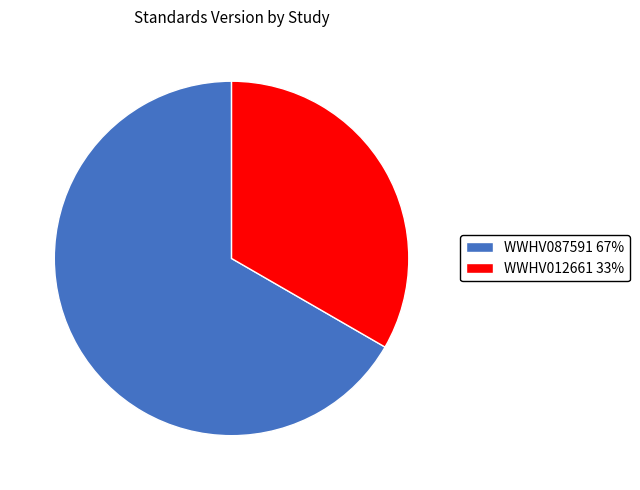

Is there a majority slice in this chart?

Yes